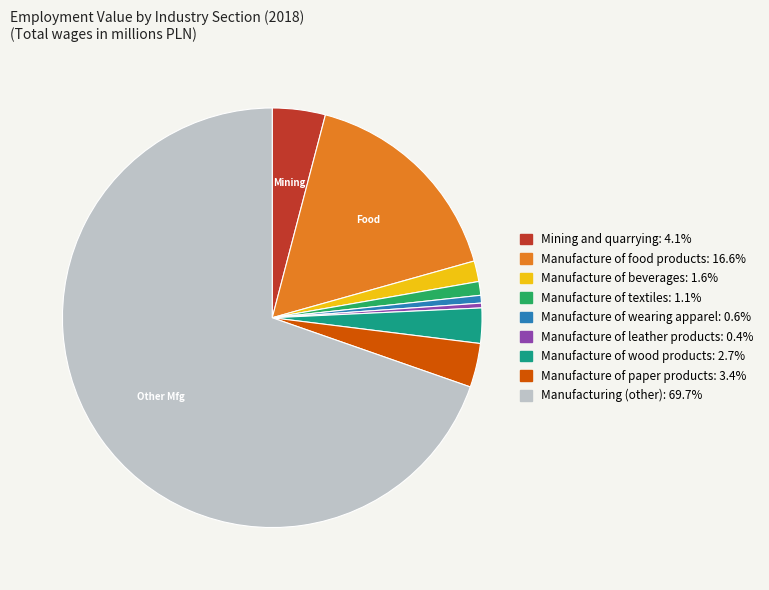

Which category has the biggest portion of the pie?

Manufacturing (other)